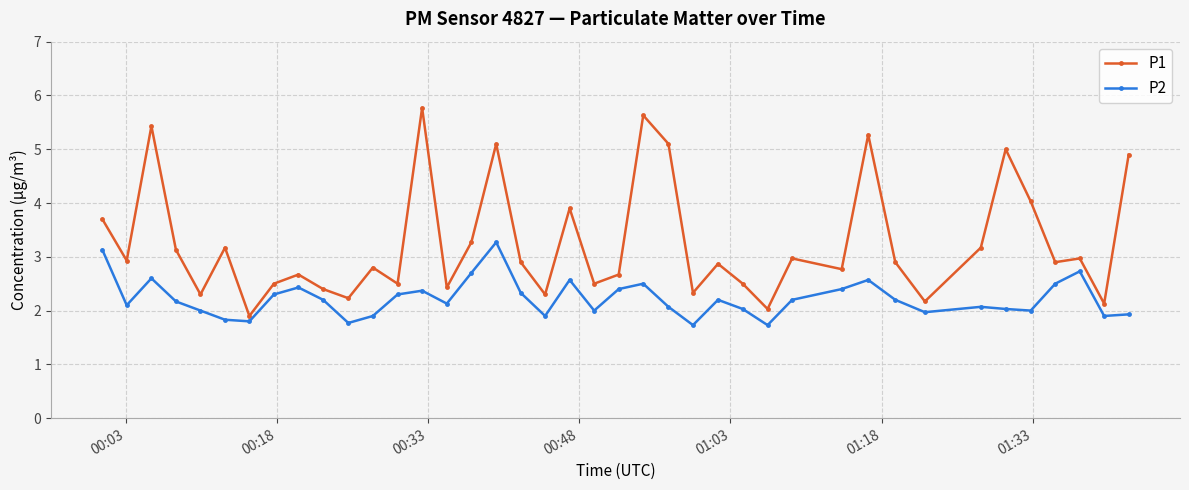

What is the greatest value displayed?

5.8